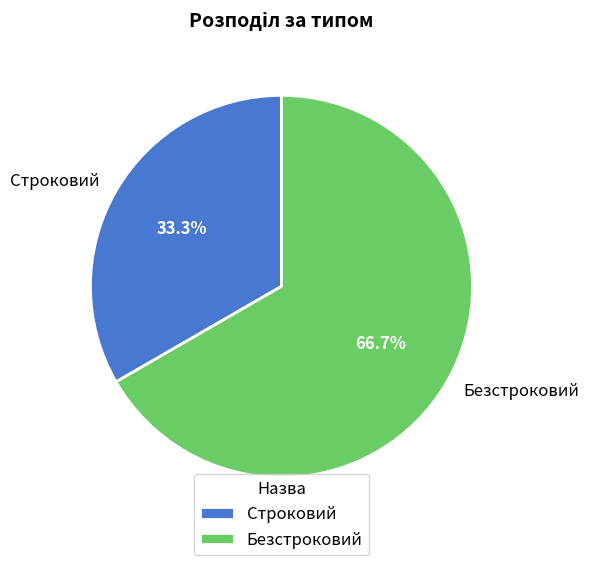

What is the total percentage of Строковий and Безстроковий?

100.0%